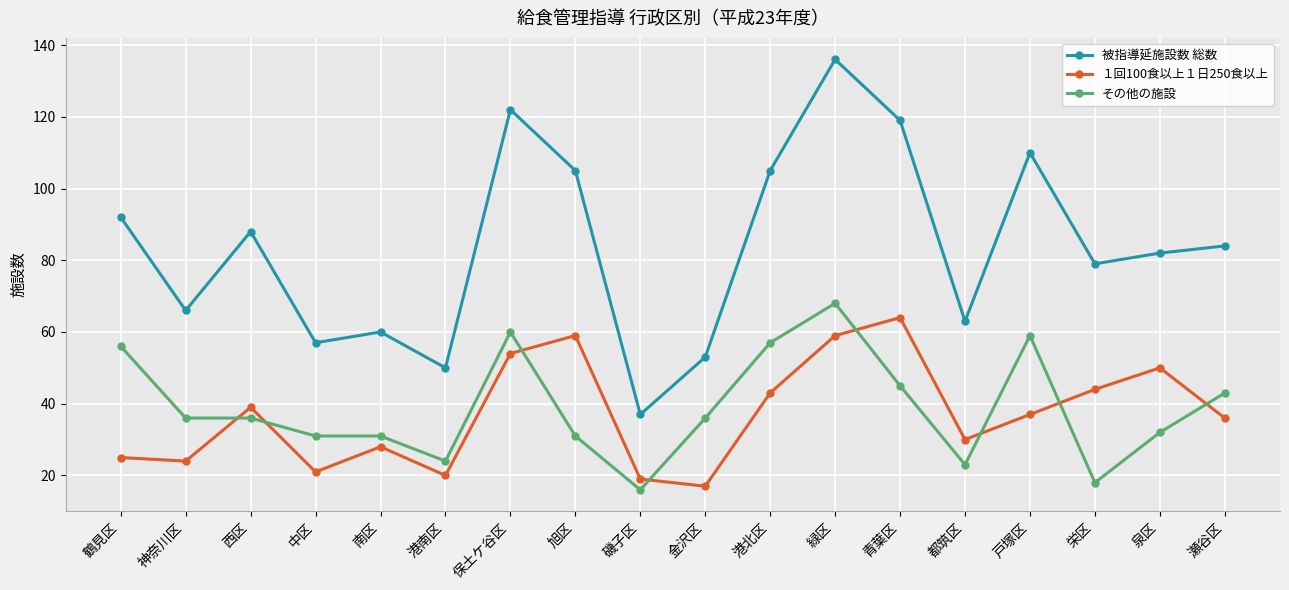

What is the difference between the １回100食以上１日250食以上 values at 都筑区 and 神奈川区?

6